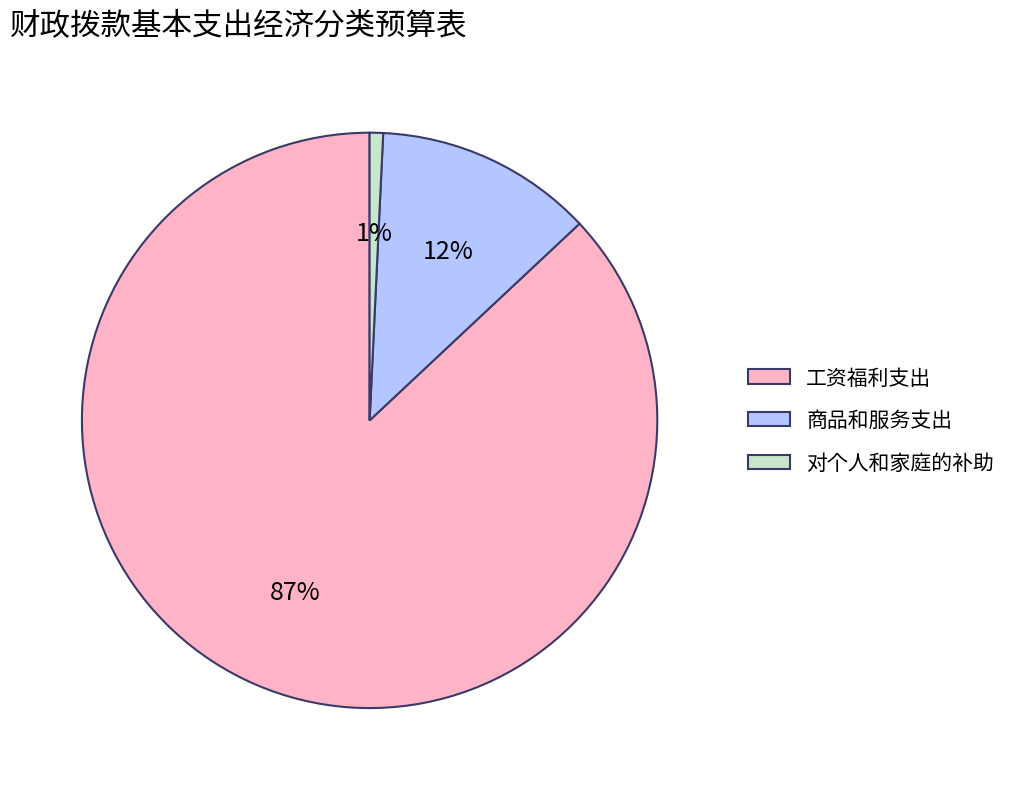

To the nearest percent, what is the combined percentage of 工资福利支出 and 对个人和家庭的补助?

88%